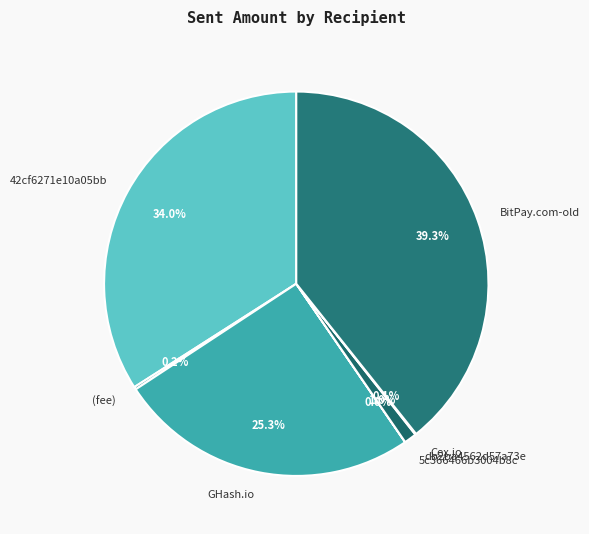

Does GHash.io represent more than half of the total?

No